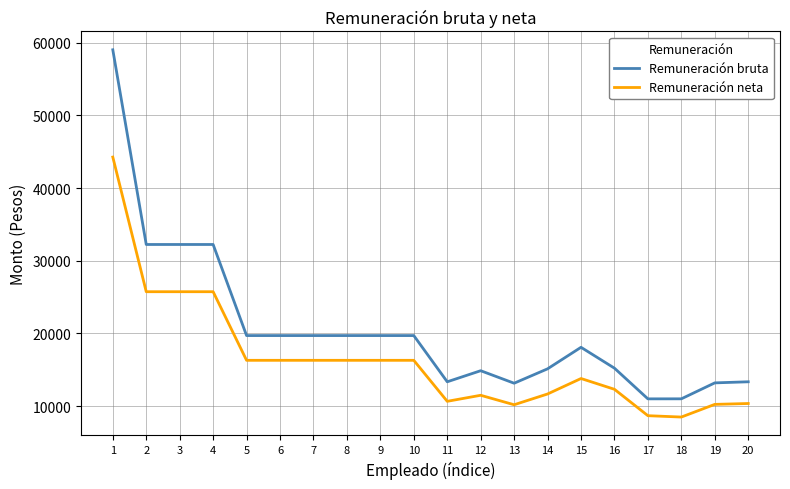

True or false: Remuneración bruta and Remuneración neta intersect in this chart.

False